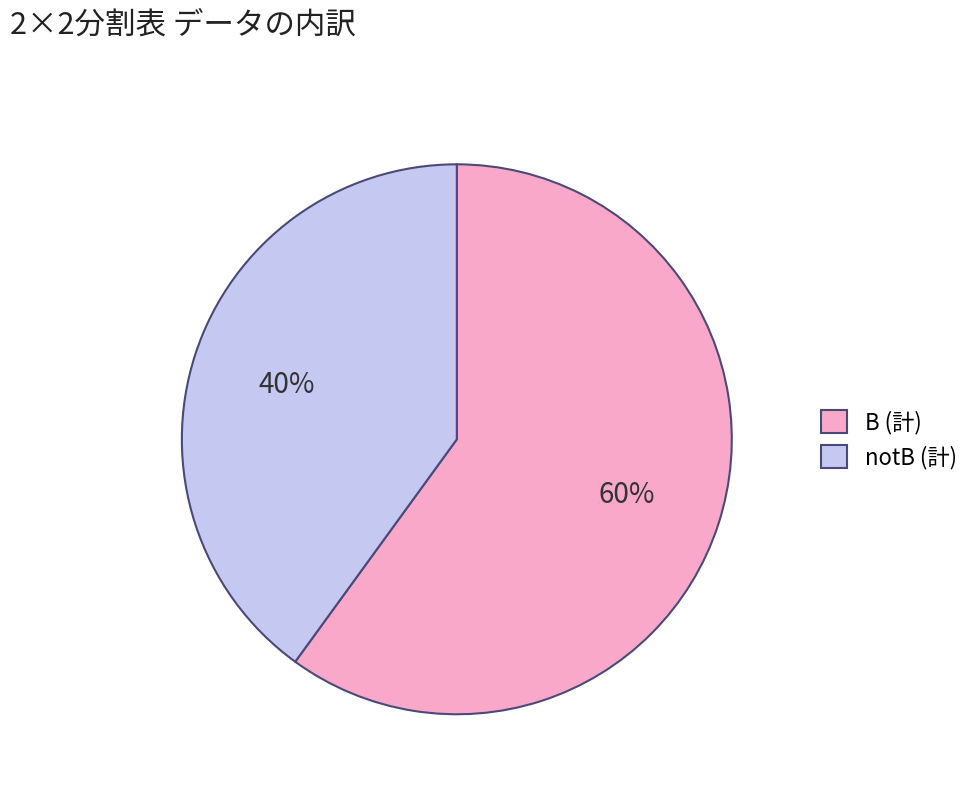

Between notB (計) and B (計), which is larger?

B (計)